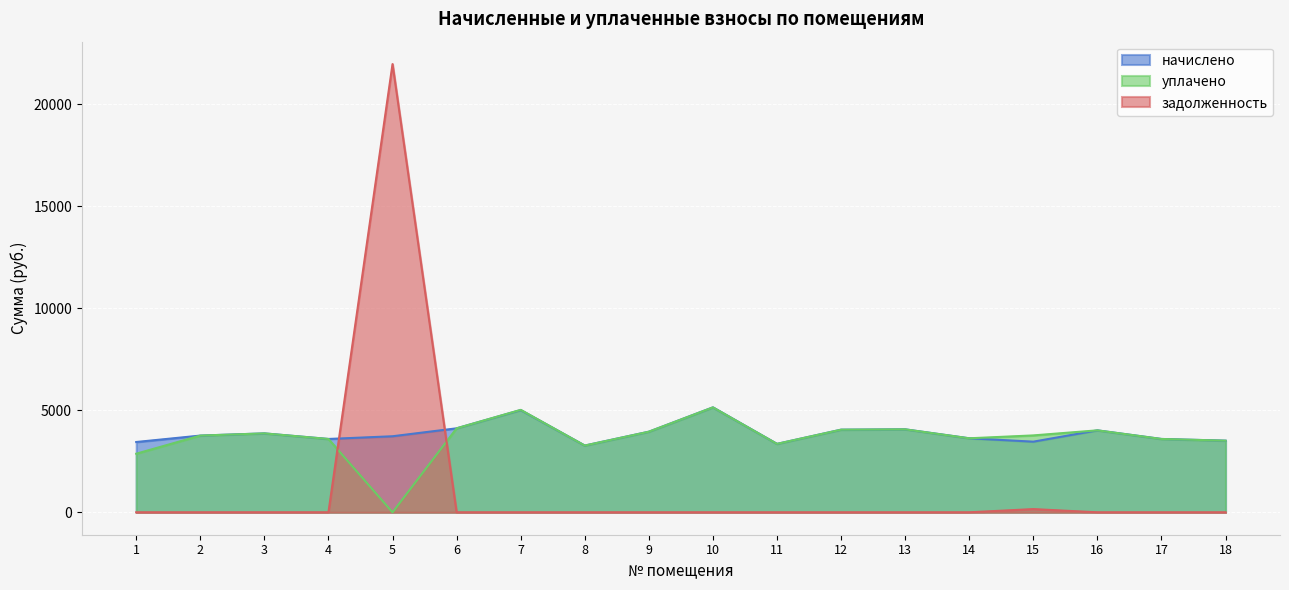

How many data points does each series have?

18